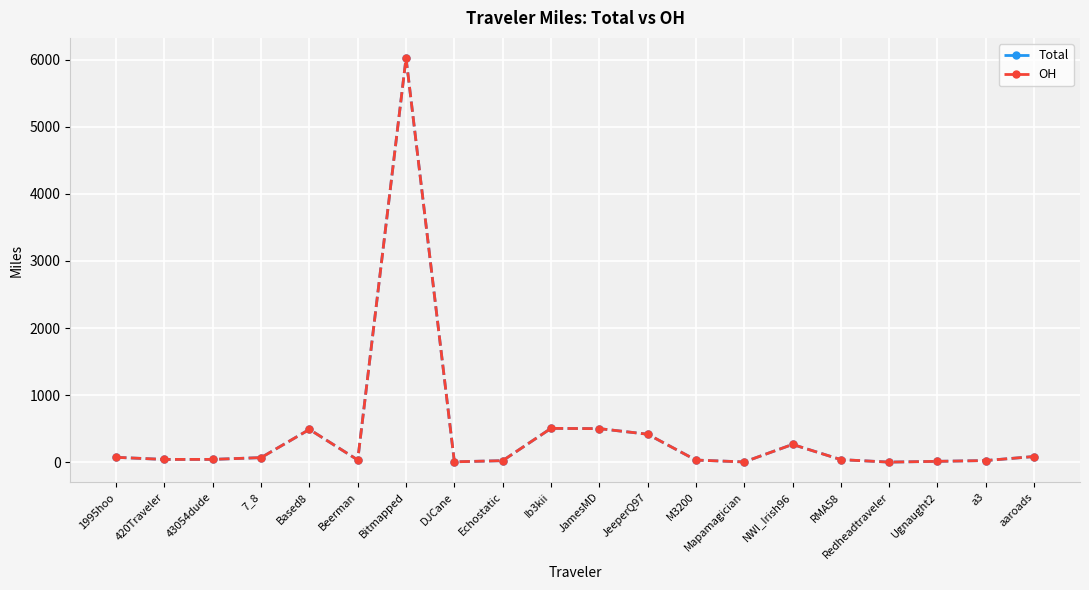

Count the number of categories in the chart.

20